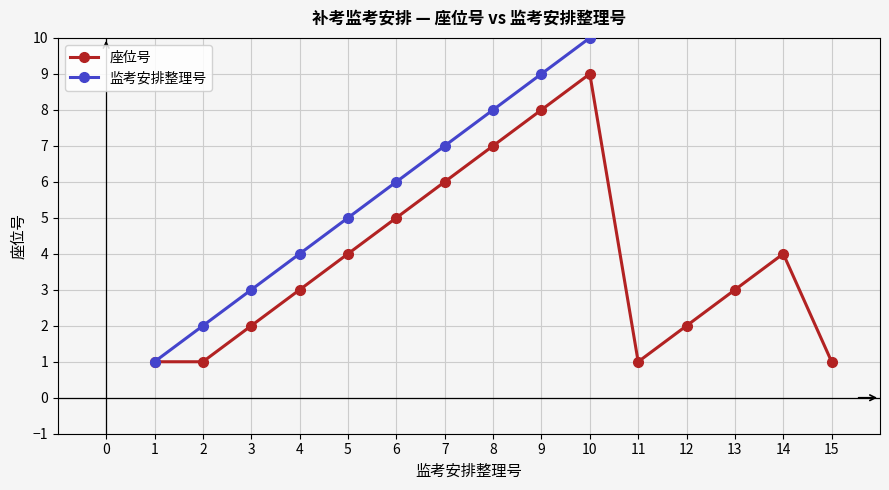

What are all the series names shown in the legend?

座位号, 监考安排整理号